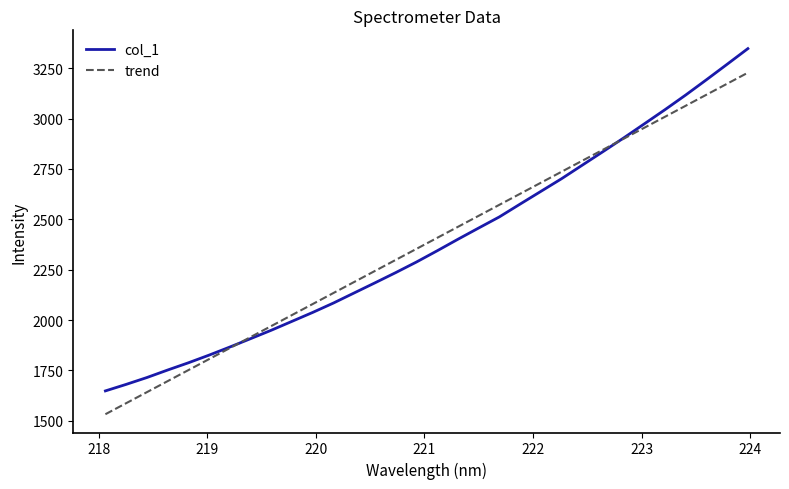

List the labels in order of value, largest first.

223.9802, 223.7895, 223.5987, 223.408, 223.2172, 223.0264, 222.8355, 222.6447, 222.4538, 222.263, 222.0721, 221.8812, 221.6902, 221.4993, 221.3083, 221.1174, 220.9264, 220.7354, 220.5444, 220.3533, 220.1623, 219.9712, 219.7801, 219.589, 219.3979, 219.2067, 219.0156, 218.8244, 218.6332, 218.442, 218.2508, 218.0596